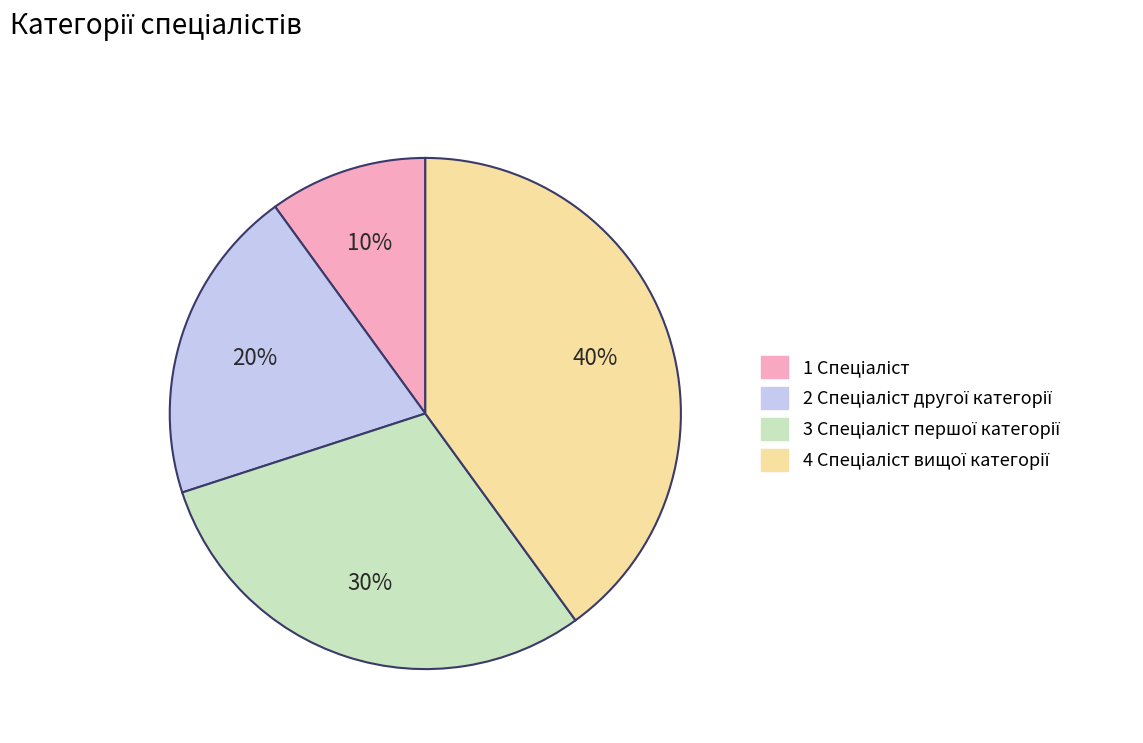

To the nearest percent, what is the difference between the largest and smallest slice percentages?

30%